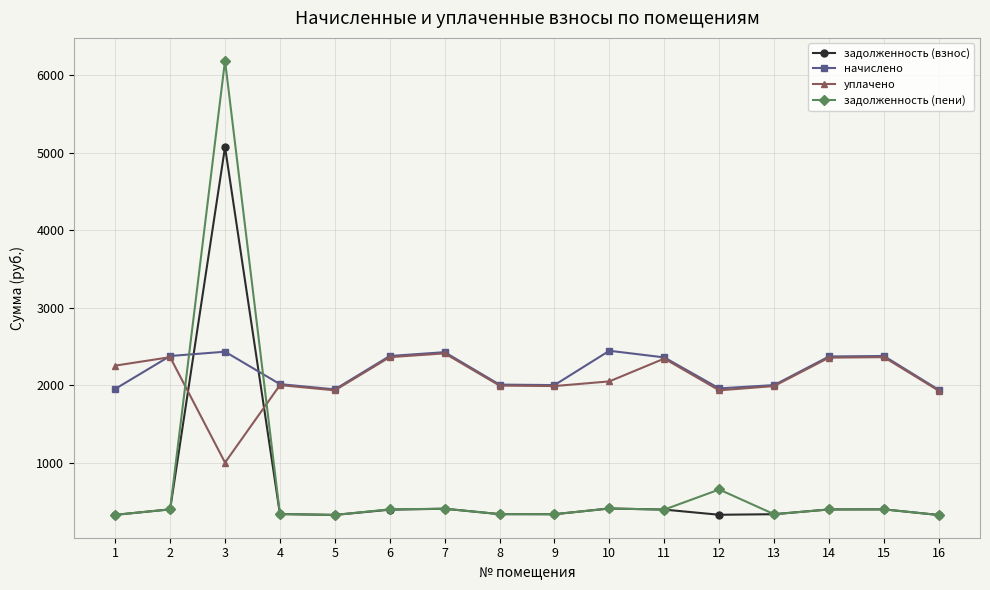

What is the value of the задолженность (взнос) point at the 16th from the left?

323.2